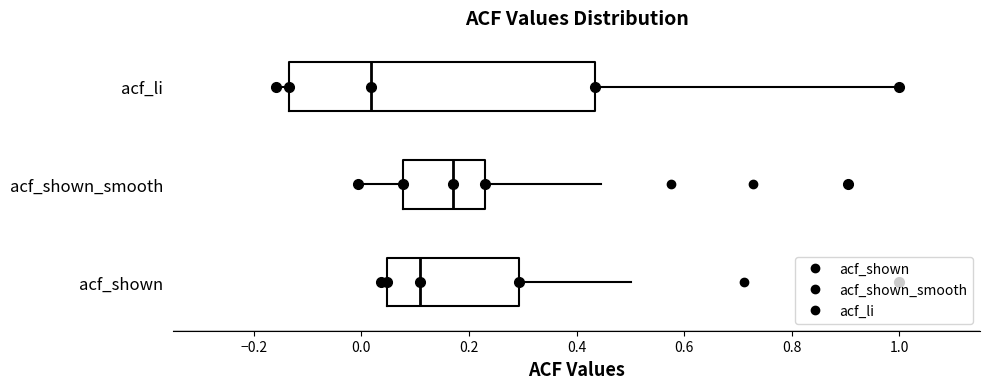

Where does the right whisker of the box for acf_shown end on the x-axis? The values are not printed on the chart, so give them approximately, as read against the axis.

0.50